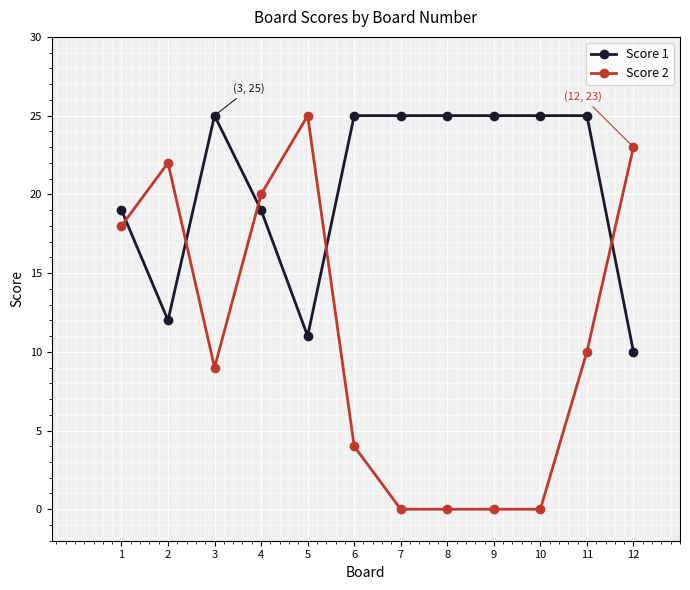

Where is the first local maximum for Score 2?

2